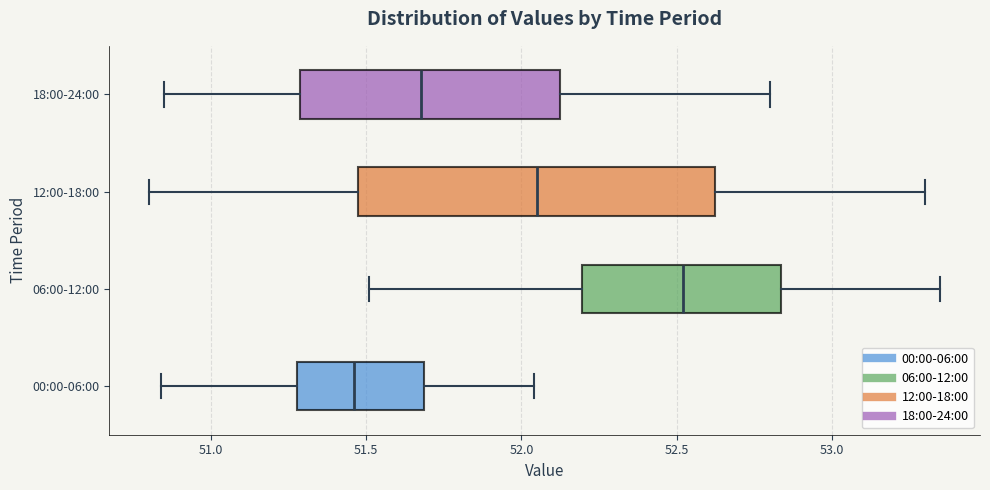

Which box is the widest, from its left edge to its right edge?

12:00-18:00